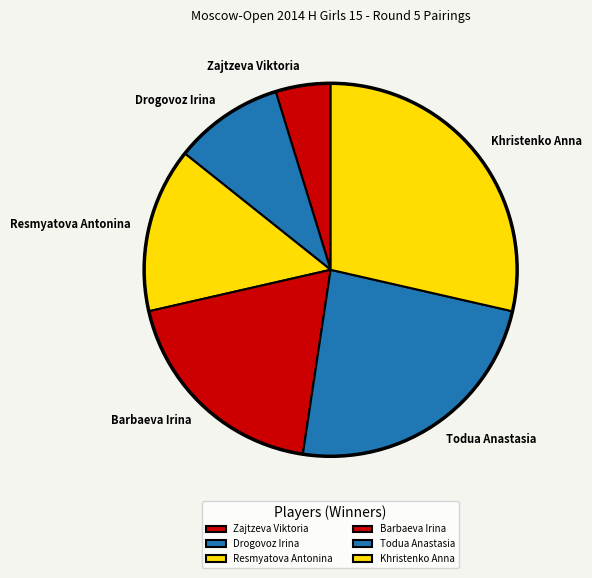

Does Khristenko Anna account for over 50% of the chart?

No